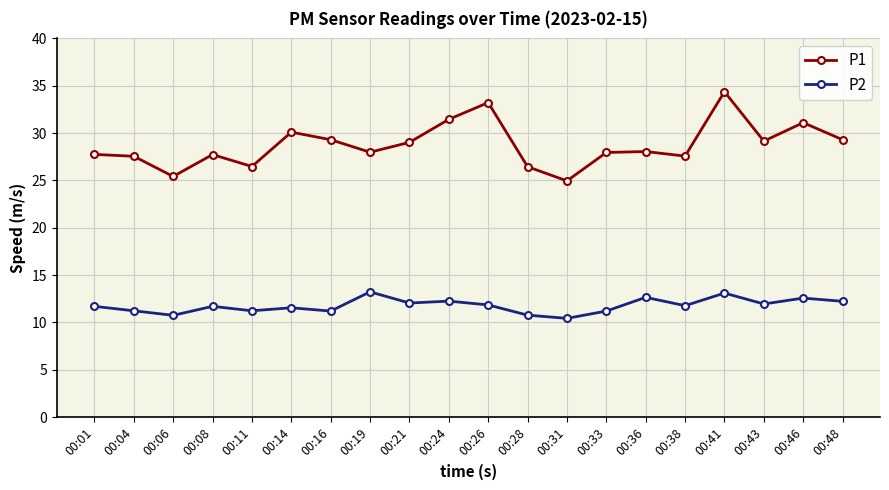

What are all the series names shown in the legend?

P1, P2